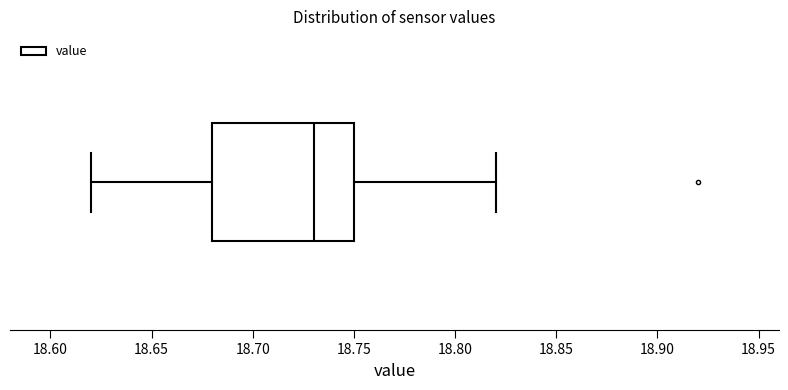

Read this box plot against the x-axis: the position of the median line, the range covered by the box, and the ends of both whiskers. The values are not printed on the chart, so give them approximately, as read against the axis.

median 18.73, box 18.68 to 18.75, whiskers 18.62 to 18.82